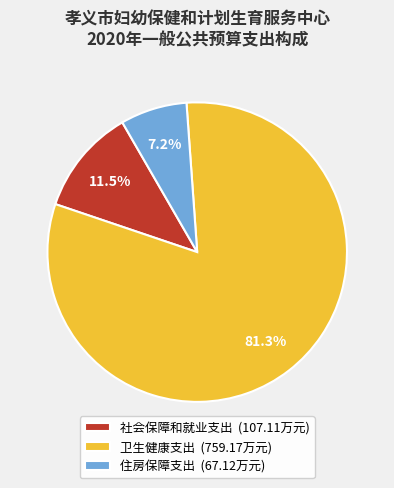

Combined, what portion of the pie is 社会保障和就业支出 and 卫生健康支出?

92.8%